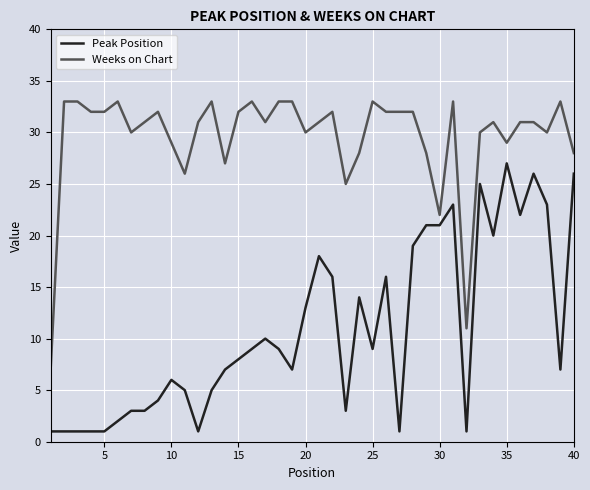

What is the difference between the maximum and minimum values in the Peak Position series?

26